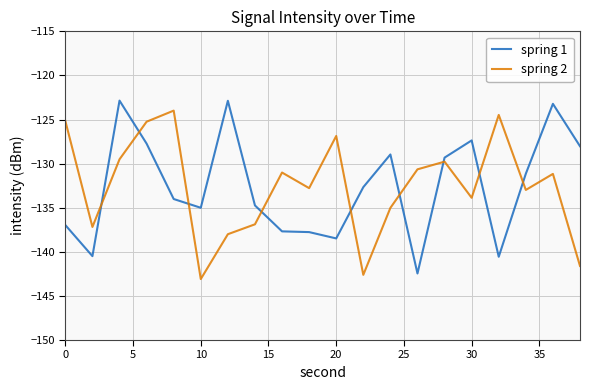

What is the minimum value shown in the chart?

-143.1